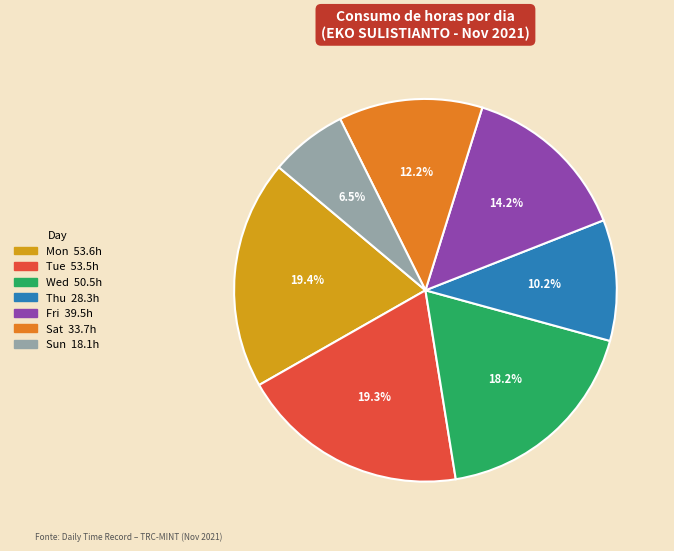

Is there any slice that represents more than half of the pie?

No